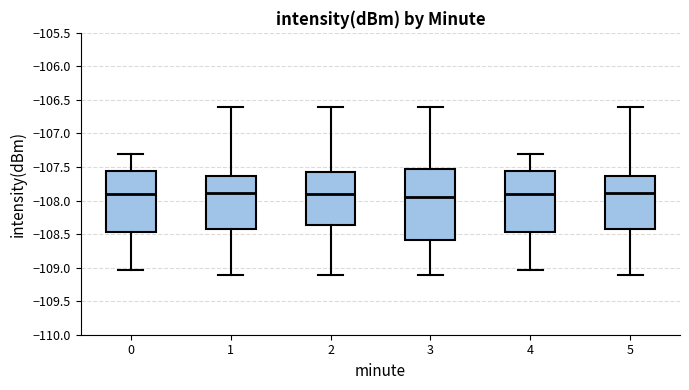

Reading left to right, read every box against the y-axis: the position of its median line, the range the box covers, and the ends of its whiskers. The values are not printed on the chart, so give them approximately, as read against the axis.

0: median -107.90, box -108.45 to -107.55, whiskers -109.05 to -107.30
1: median -107.90, box -108.40 to -107.65, whiskers -109.10 to -106.60
2: median -107.90, box -108.35 to -107.55, whiskers -109.10 to -106.60
3: median -107.95, box -108.60 to -107.55, whiskers -109.10 to -106.60
4: median -107.90, box -108.45 to -107.55, whiskers -109.05 to -107.30
5: median -107.90, box -108.40 to -107.65, whiskers -109.10 to -106.60